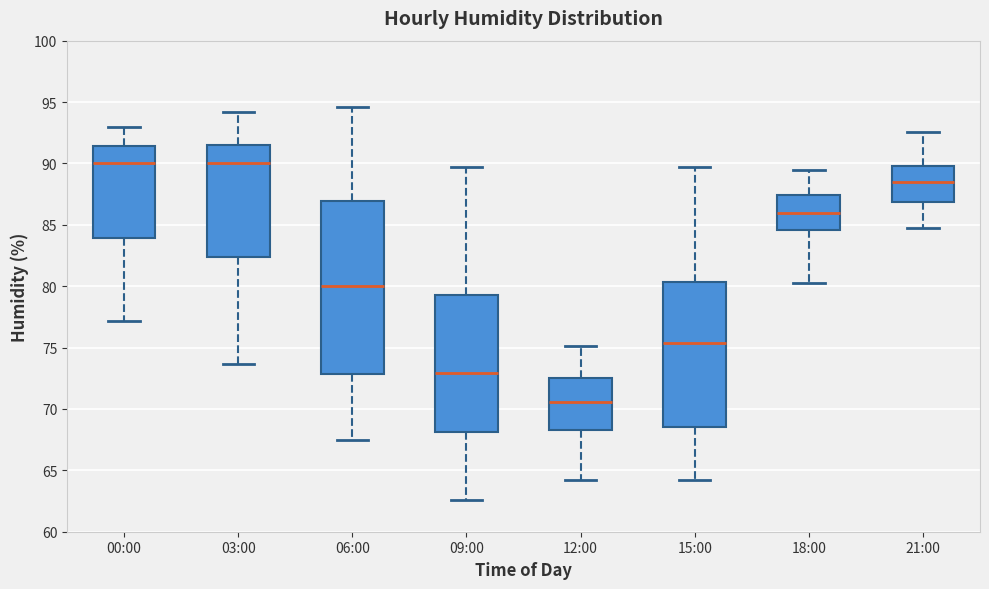

Which box is the tallest, from its lower edge to its upper edge?

06:00